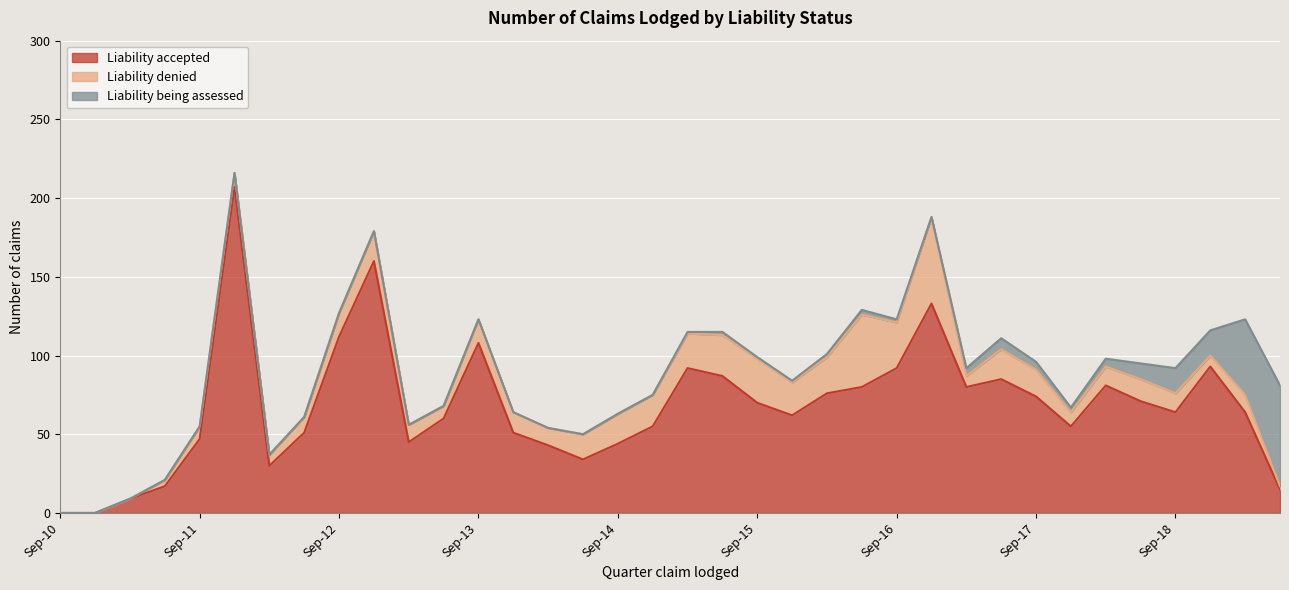

What is the highest value of the Liability denied series?

55